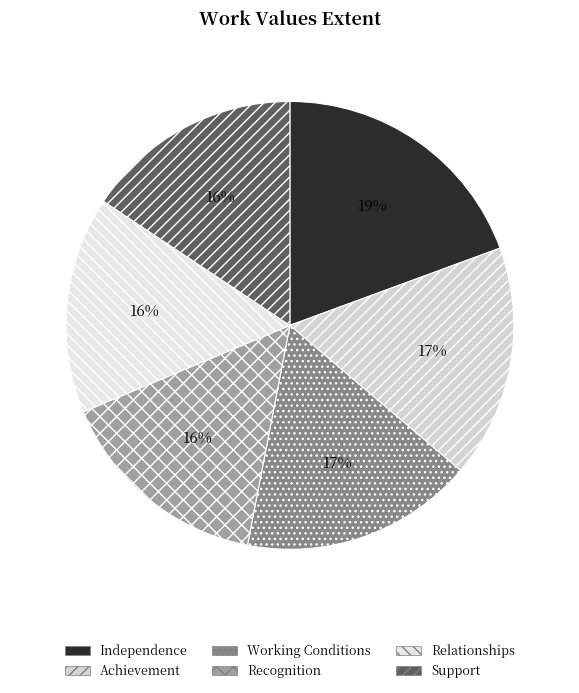

To the nearest percent, what percentage of the pie is Support?

16%